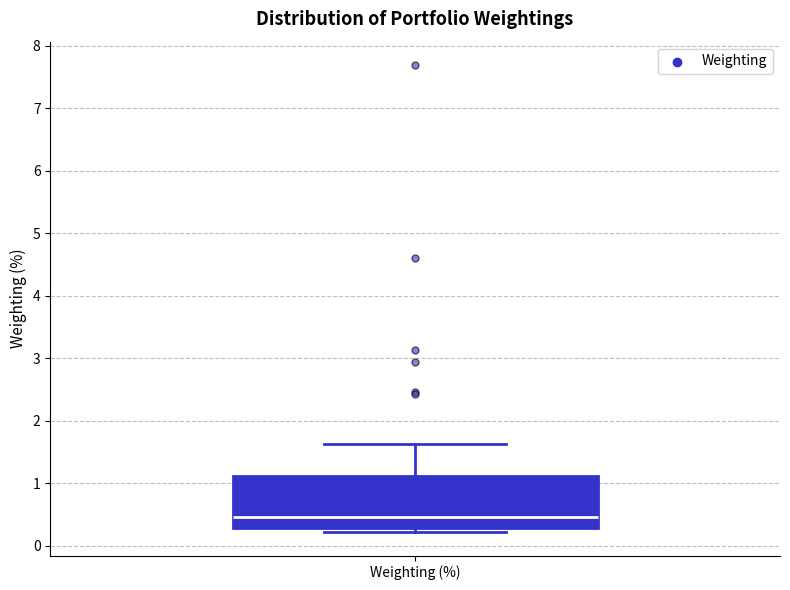

Read this box plot against the y-axis: the position of the median line, the range covered by the box, and the ends of both whiskers. The values are not printed on the chart, so give them approximately, as read against the axis.

median 0.5, box 0.3 to 1.1, whiskers 0.2 to 1.6